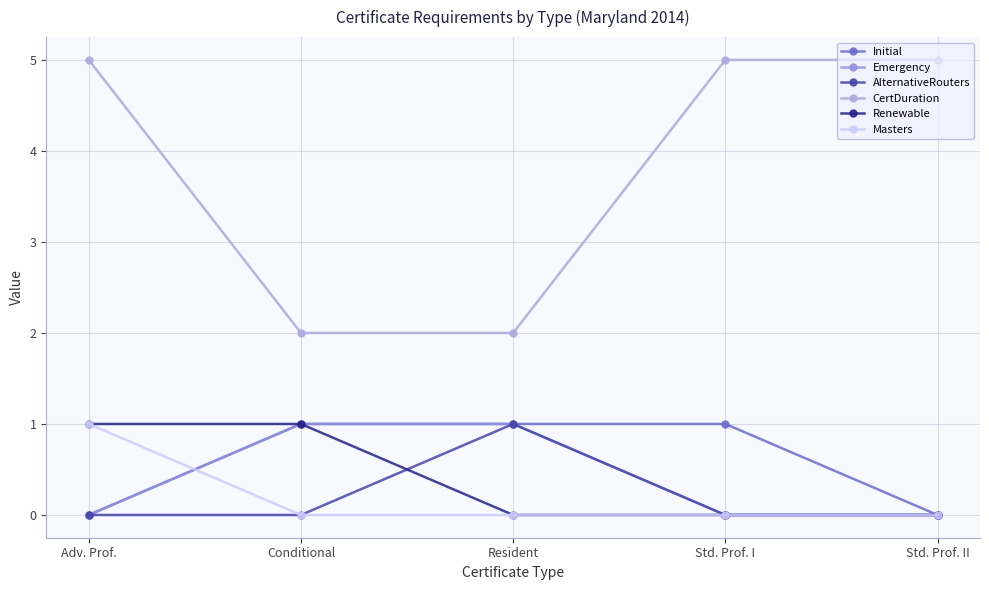

What is the label of the 5th point from the left?

Std. Prof. II